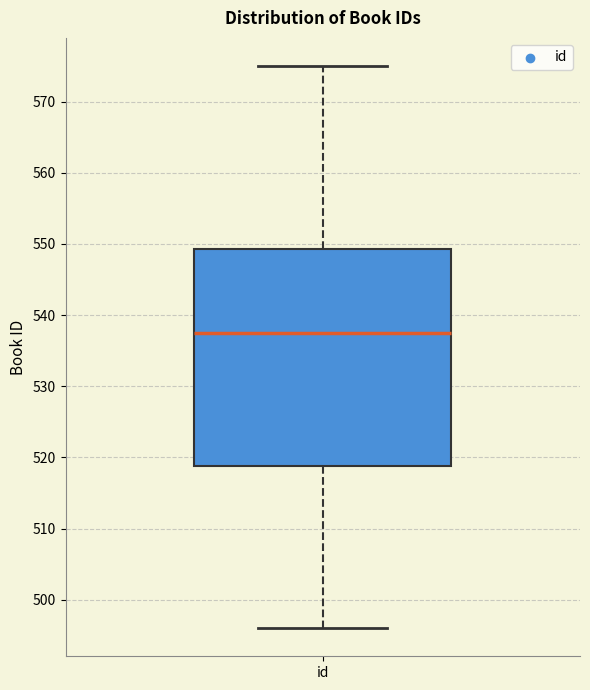

Read this box plot against the y-axis: the position of the median line, the range covered by the box, and the ends of both whiskers. The values are not printed on the chart, so give them approximately, as read against the axis.

median 538, box 519 to 549, whiskers 496 to 575